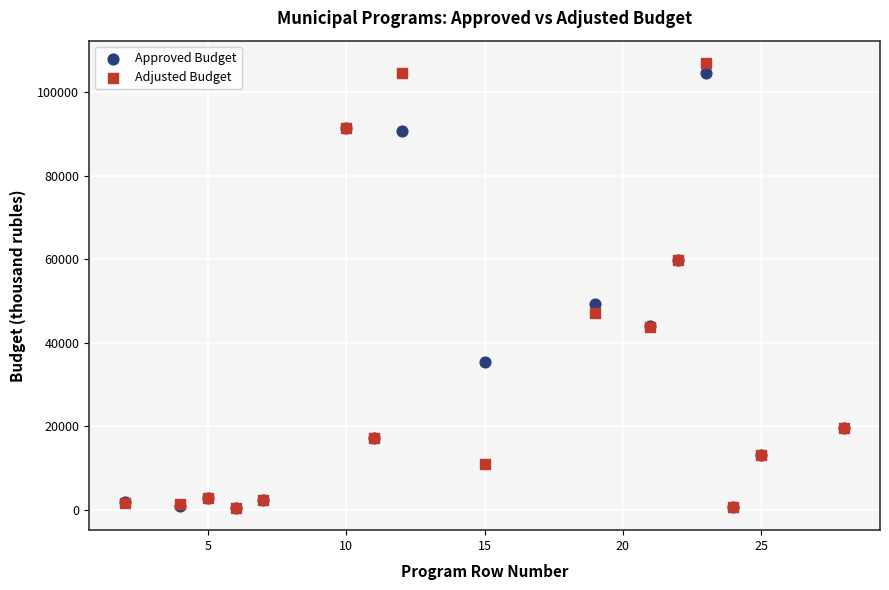

Across all series, what Y value is closest to 53687?

49242.6